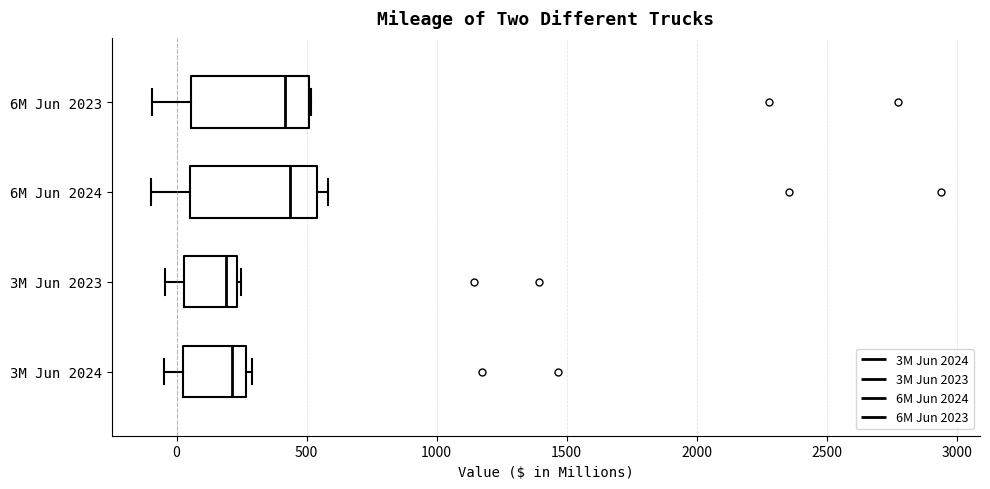

Reading bottom to top, read every box against the x-axis: the position of its median line, the range the box covers, and the ends of its whiskers. The values are not printed on the chart, so give them approximately, as read against the axis.

3M Jun 2024: median 200, box 50 to 250, whiskers -50 to 300
3M Jun 2023: median 200, box 50 to 250, whiskers -50 to 250 (just right of the box's right edge)
6M Jun 2024: median 450, box 50 to 550, whiskers -100 to 600
6M Jun 2023: median 400, box 50 to 500, whiskers -100 to 500